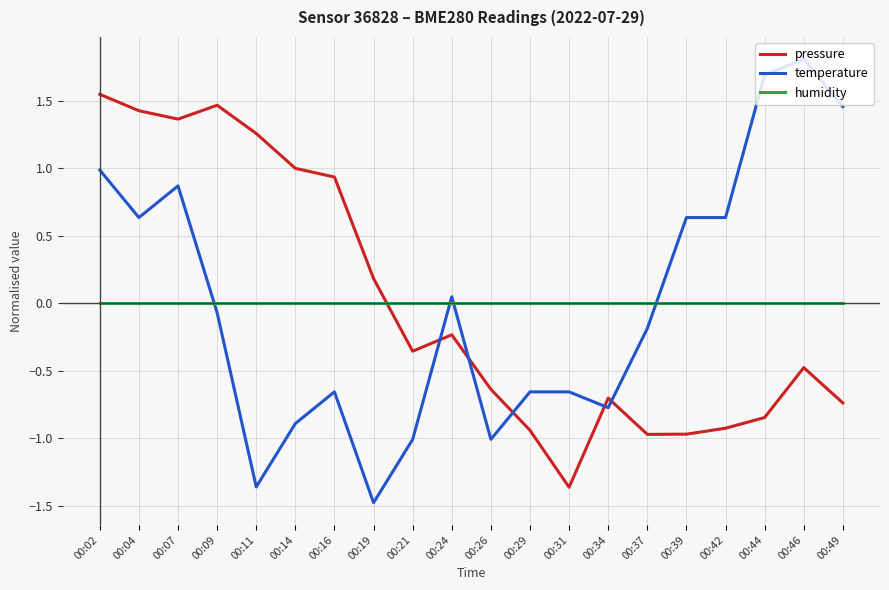

What is the difference between the pressure values at 00:04 and 00:24?

1.7